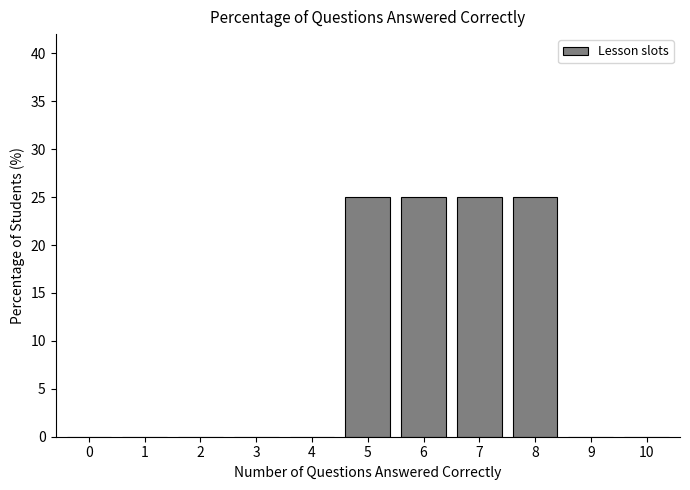

Reading left to right, extract all data points from this chart.

0=0	1=0	2=0	3=0	4=0	5=25	6=25	7=25	8=25	9=0	10=0